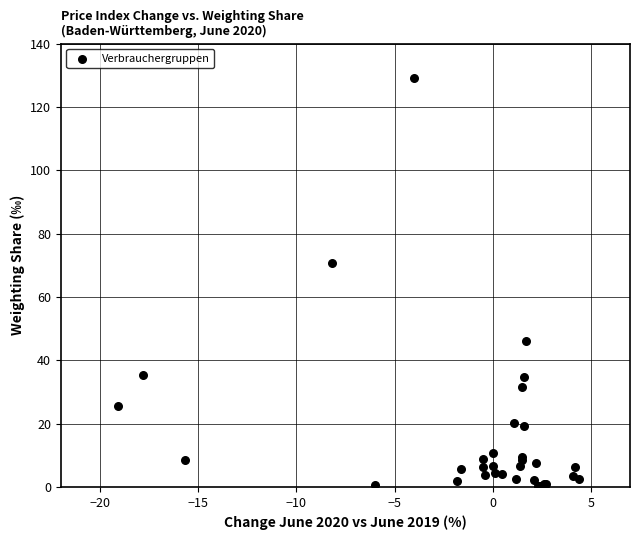

What Y value in the scatter plot is closest to 64?

70.7